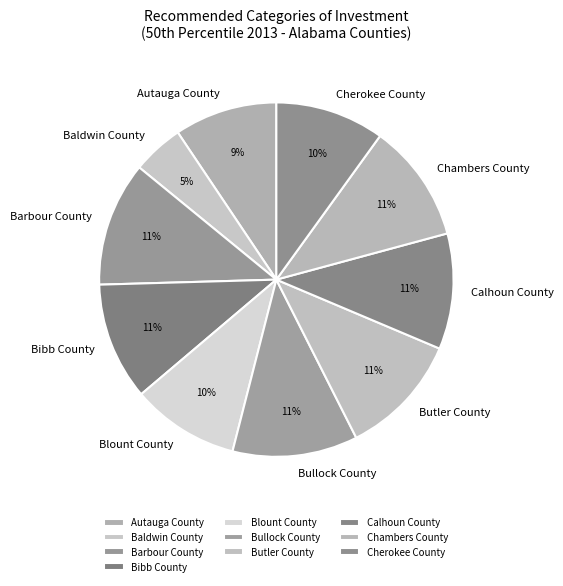

Is Calhoun County the majority of the pie?

No